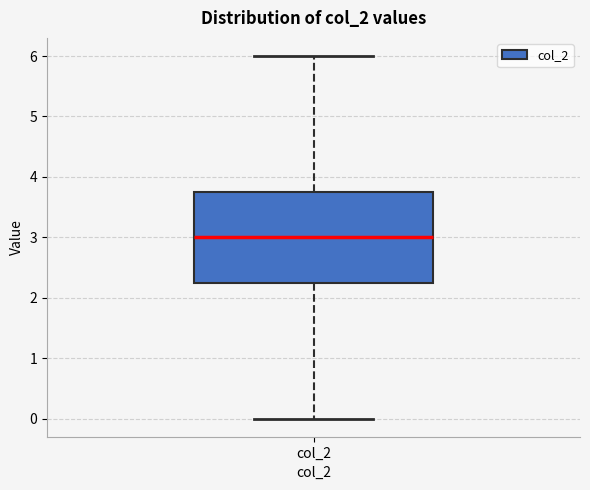

Where is the upper edge of the box for col_2 on the y-axis? The values are not printed on the chart, so give them approximately, as read against the axis.

3.8